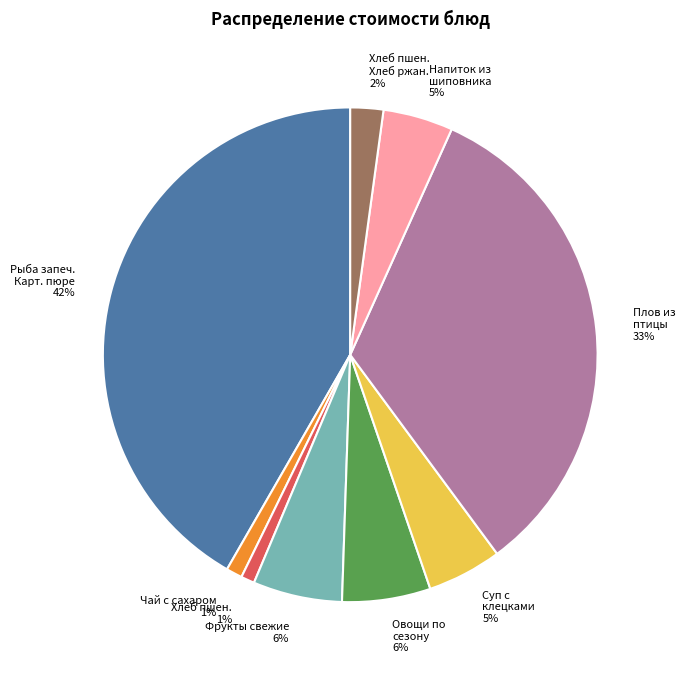

Which category has the biggest portion of the pie?

Рыба запеч. Карт. пюре